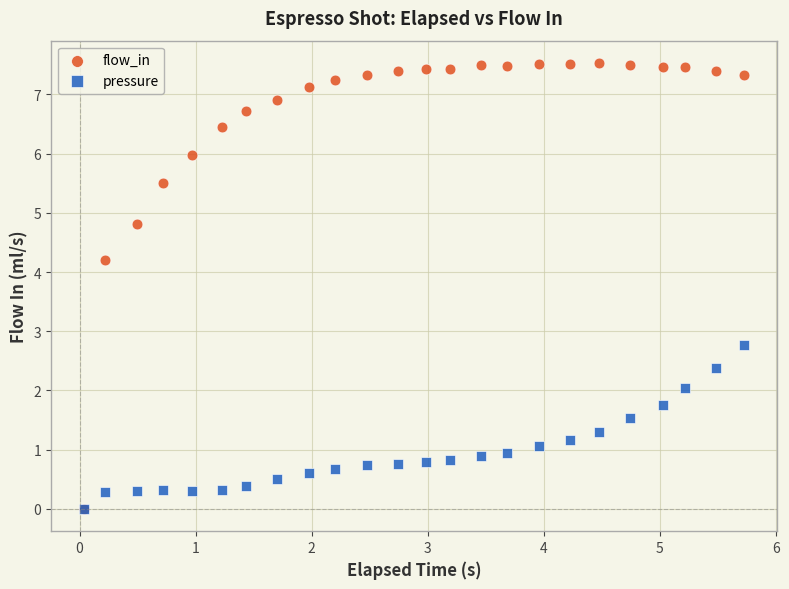

In the flow_in series, what Y value is closest to 3?

4.2